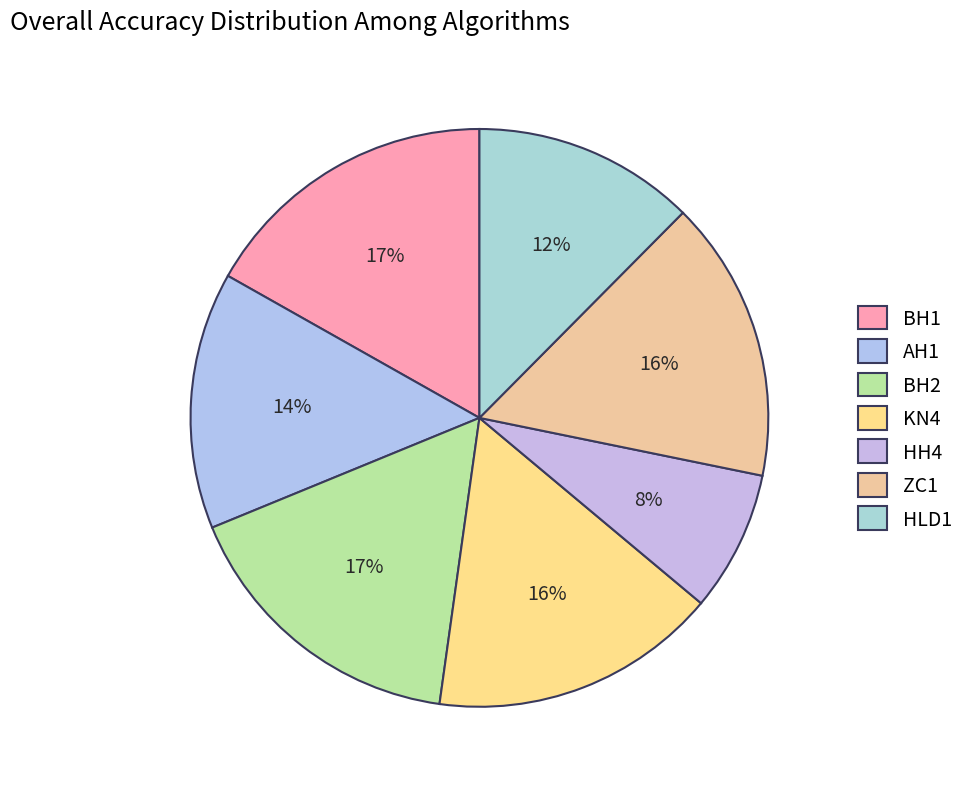

Which category has the biggest portion of the pie?

BH1